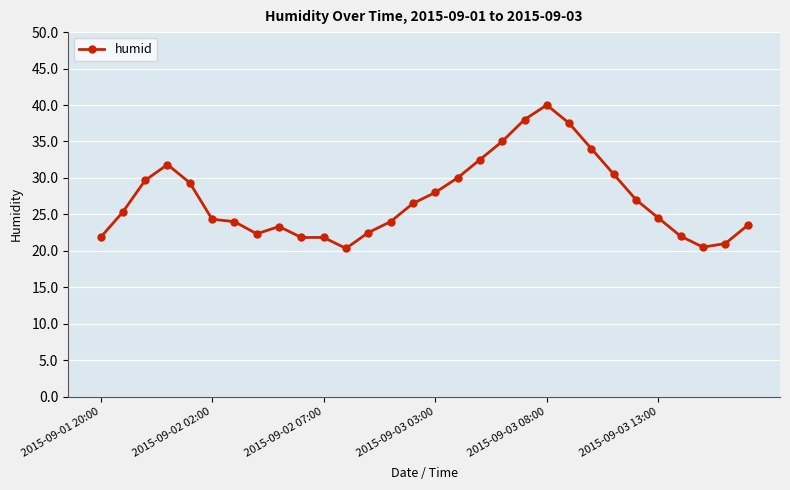

What is the greatest value displayed?

40.0